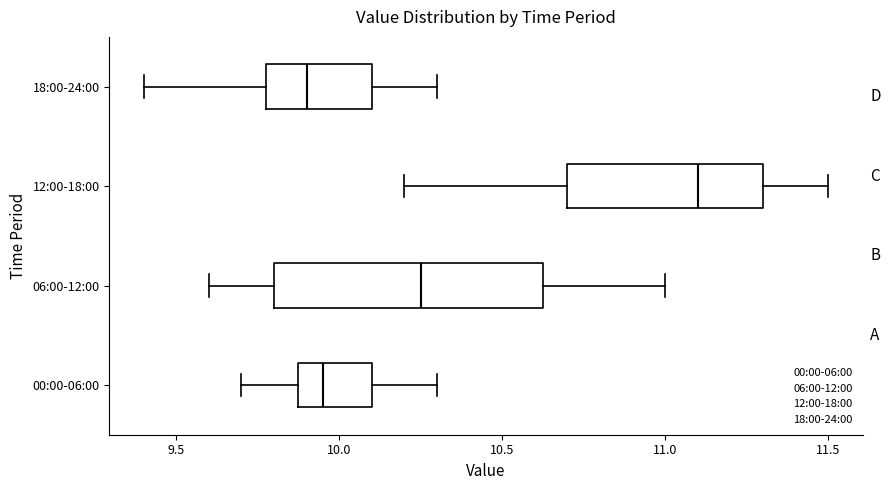

Where does the left whisker of the box for 12:00-18:00 end on the x-axis? The values are not printed on the chart, so give them approximately, as read against the axis.

10.20